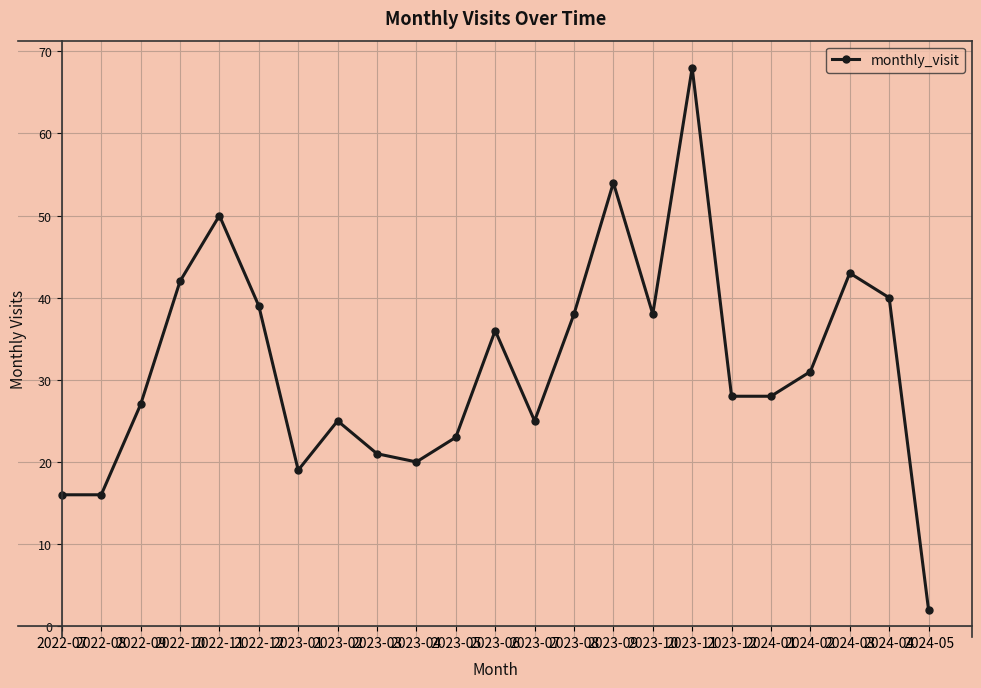

How many lines are shown in the chart?

1